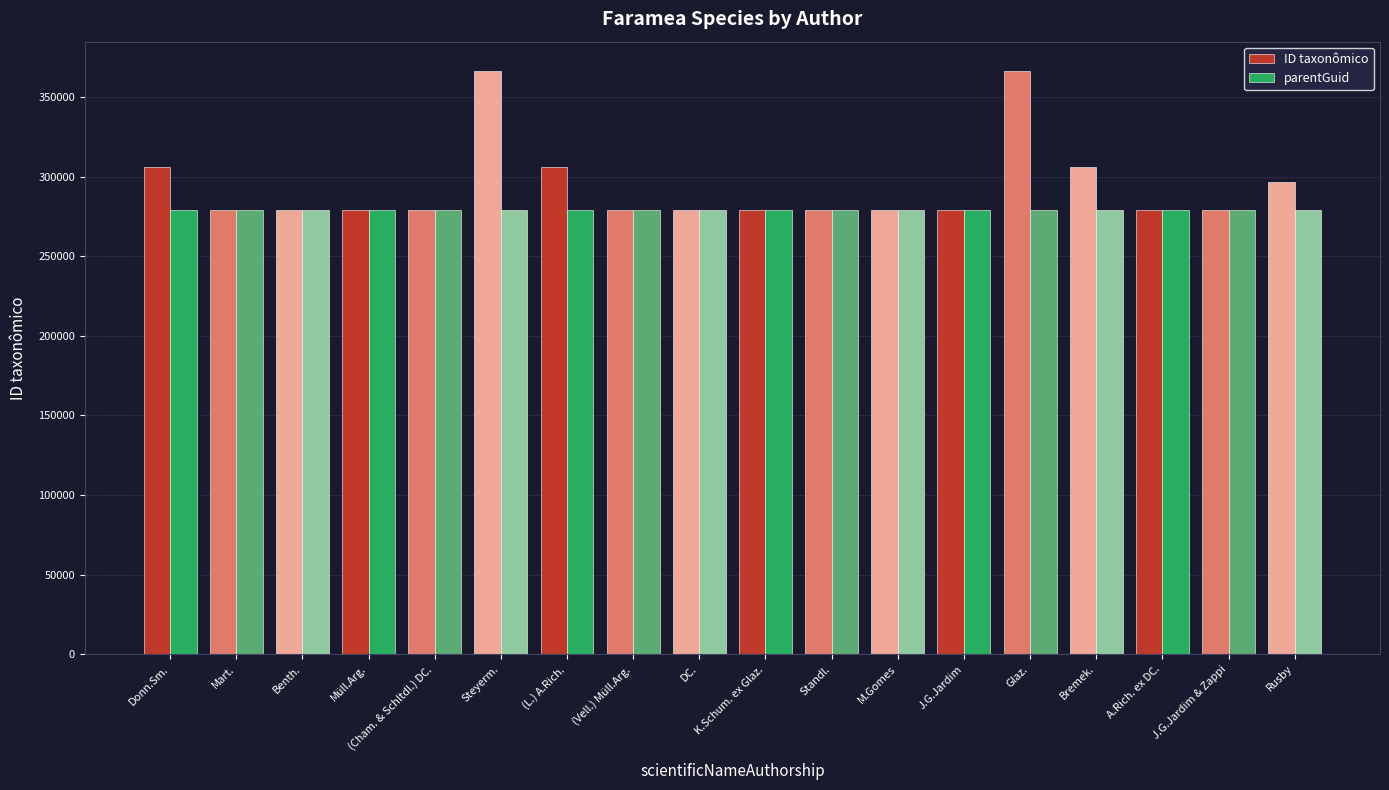

What is the value of the ID taxonômico bar at the 18th from the left?

296557